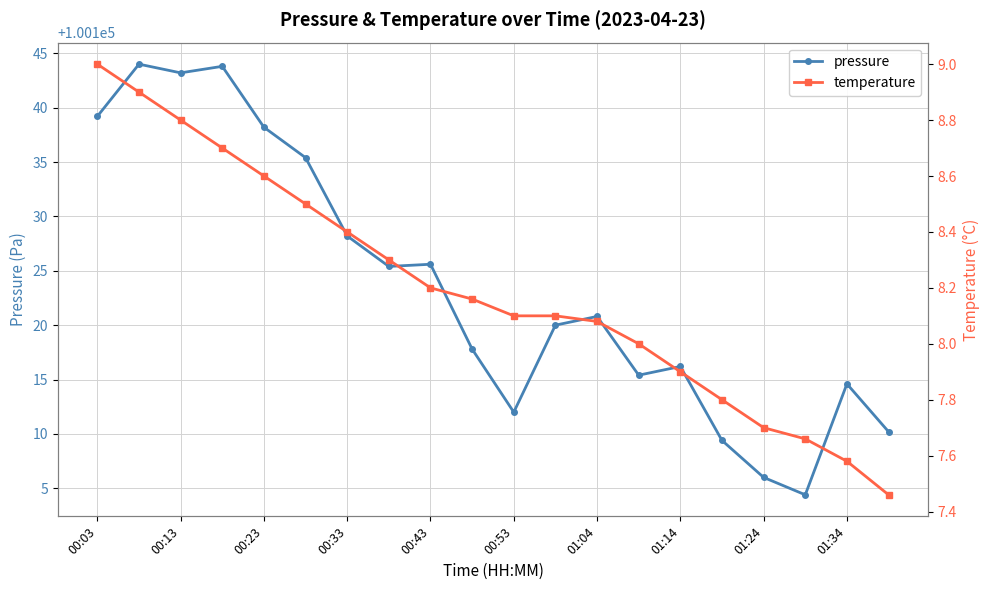

What is the lowest value of the pressure series?

100104.4